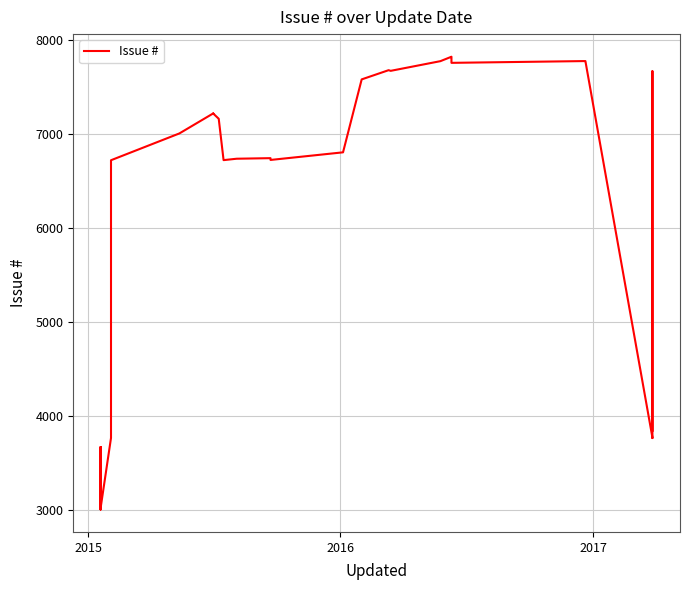

How many values are below 6738?

17